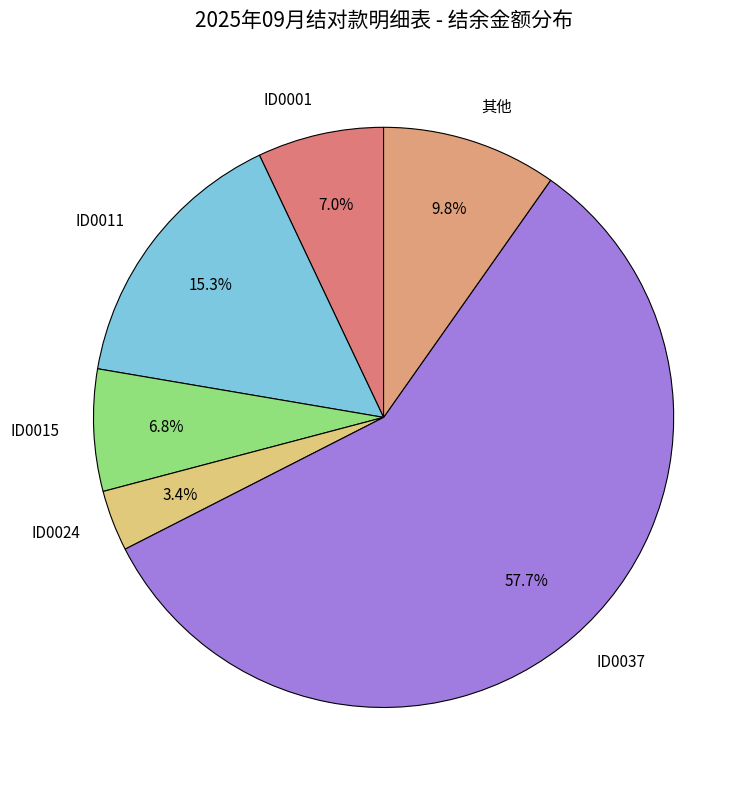

Is ID0037 the majority of the pie?

Yes